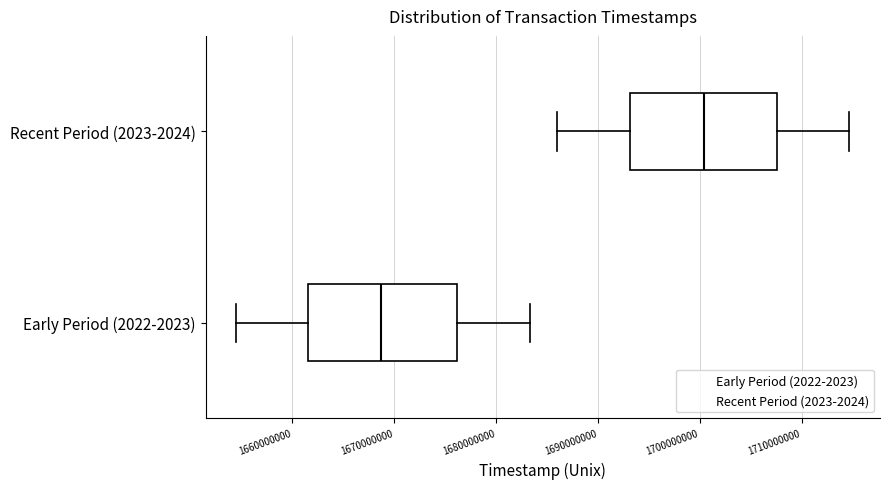

Which box's median line is the furthest to the left?

Early Period (2022-2023)